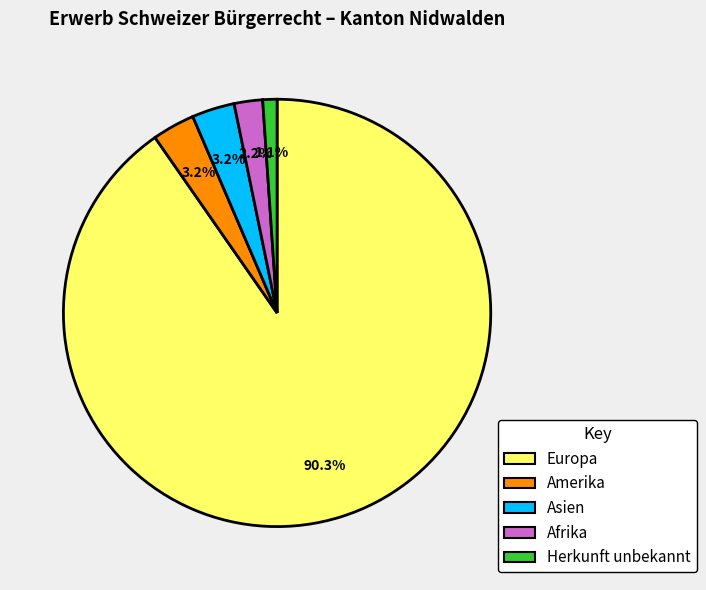

Approximately how many times larger is the value at Asien compared to Amerika?

1.0